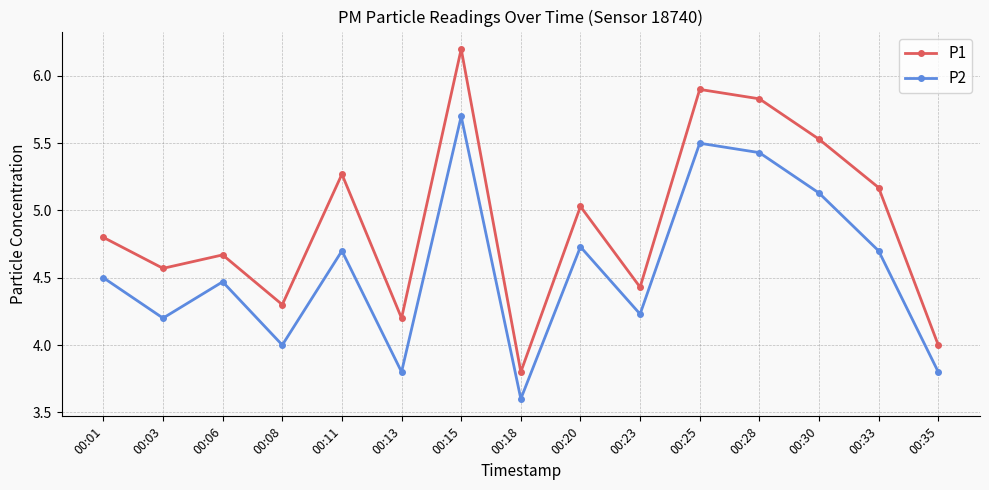

What value does the P2 series have at 00:35?

3.8